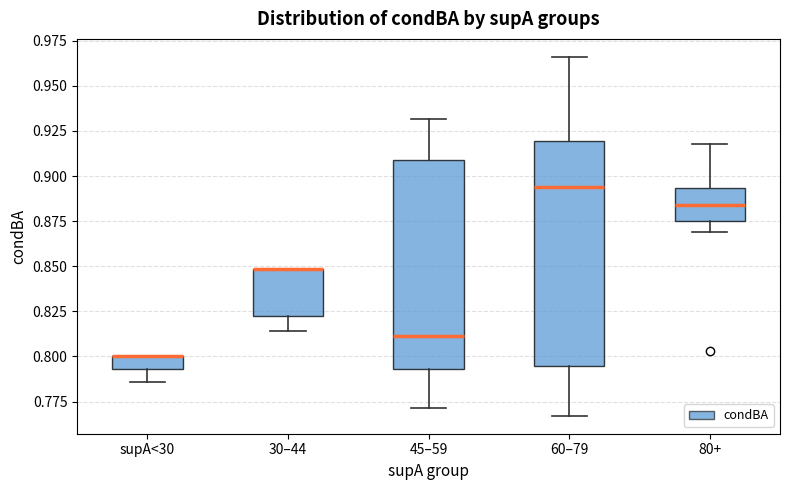

Comparing the boxes themselves (not the whiskers), which one is the tallest?

60–79